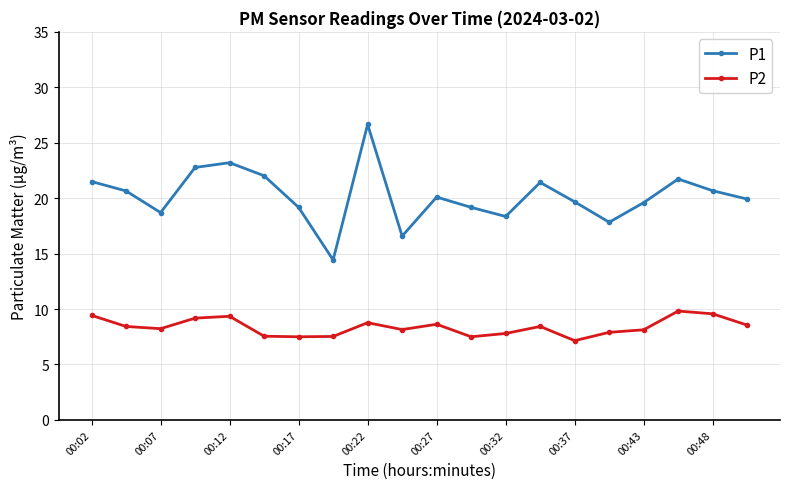

How many interior local valleys does the P1 series have?

5